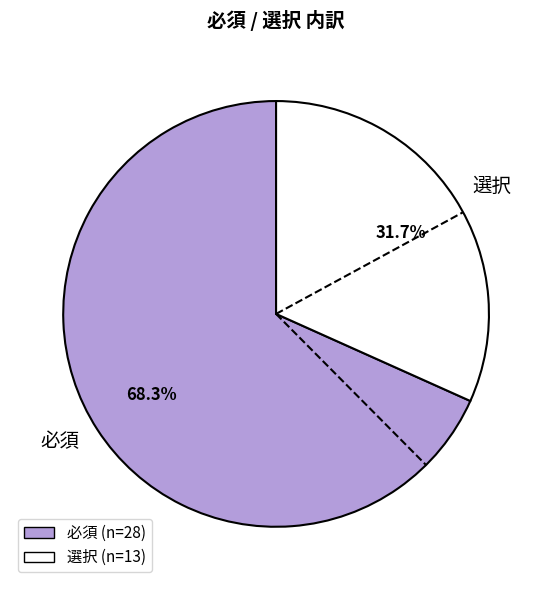

Count the number of slices in the pie.

2